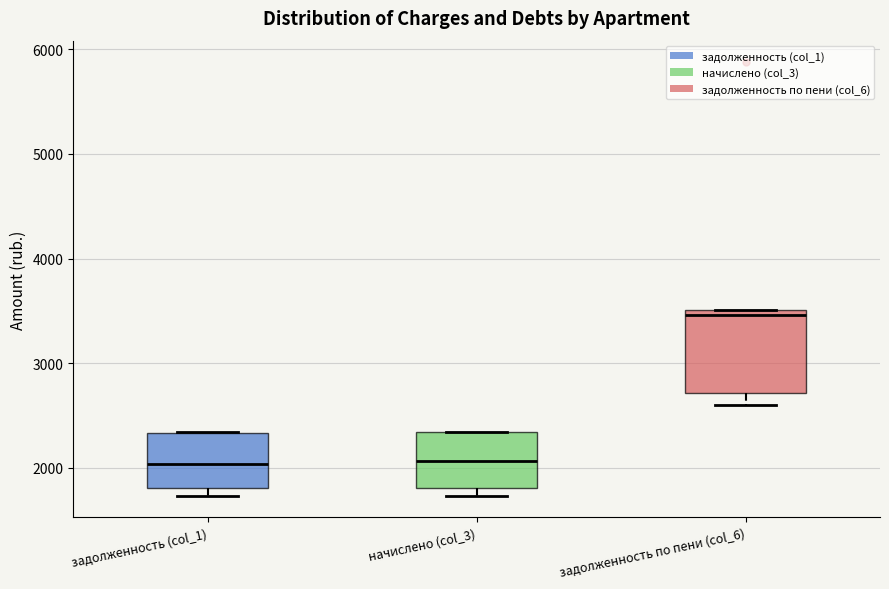

Comparing the boxes themselves (not the whiskers), which one is the tallest?

задолженность по пени (col_6)